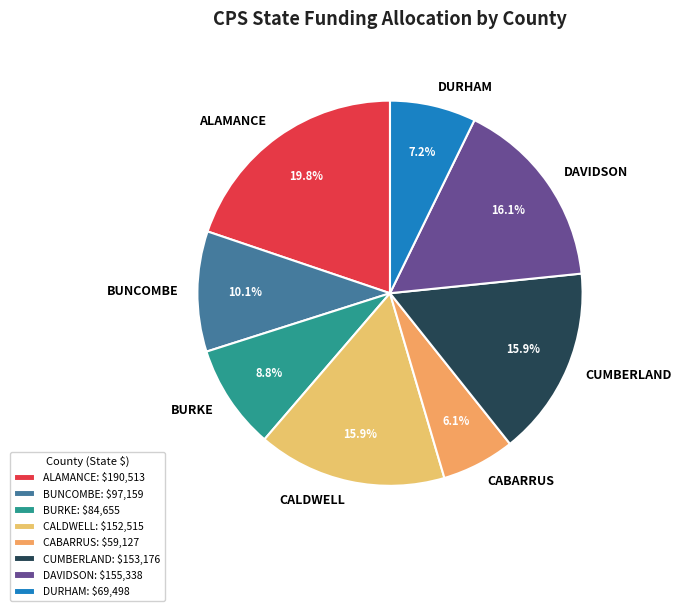

The BUNCOMBE slice represents 10% of the pie. True or false?

True